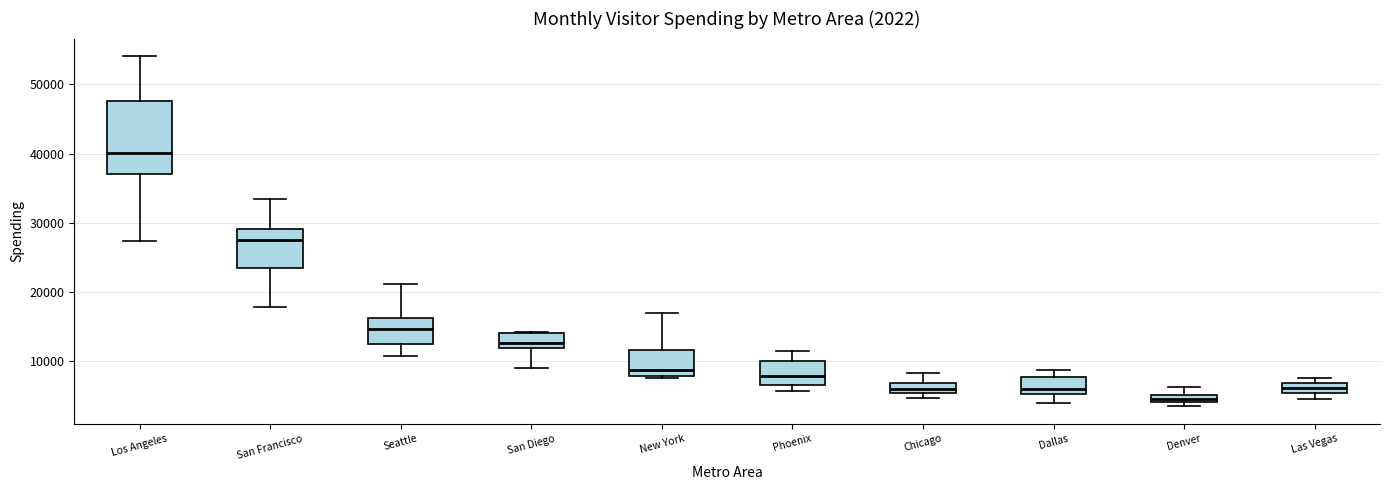

Which box is the tallest, from its lower edge to its upper edge?

Los Angeles